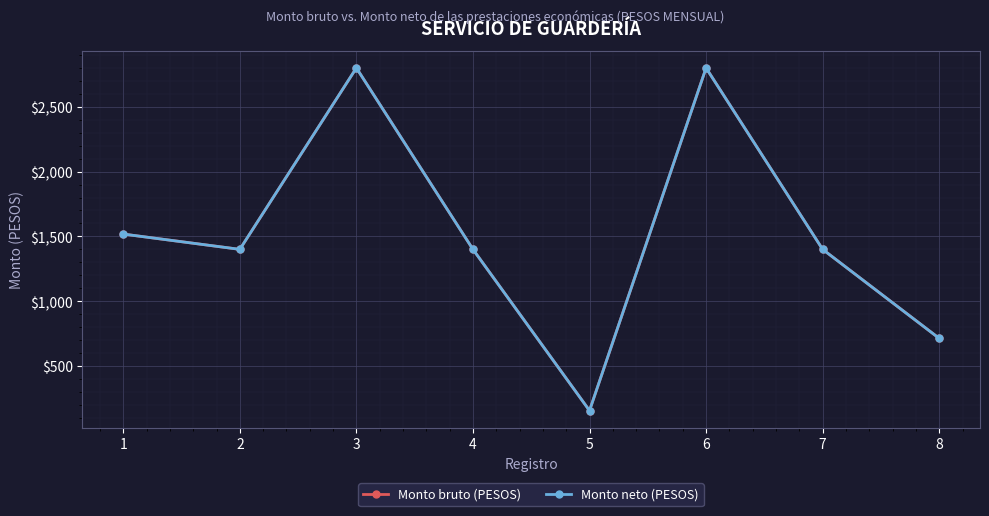

Is this an area chart (filled region under the line)?

No